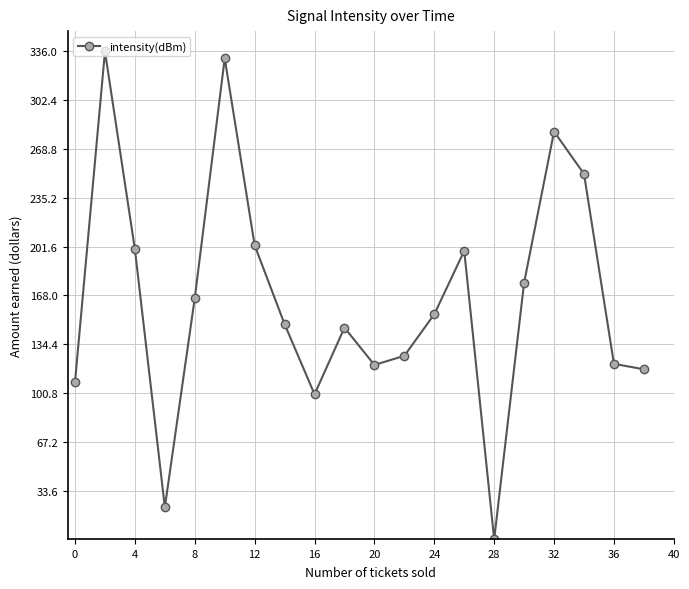

Count the number of values greater than 155.

10